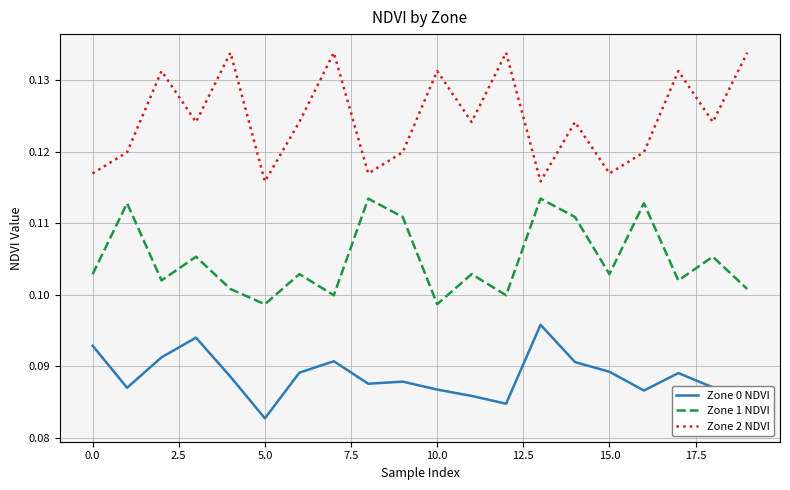

What is the total value across all series at 10?

0.3